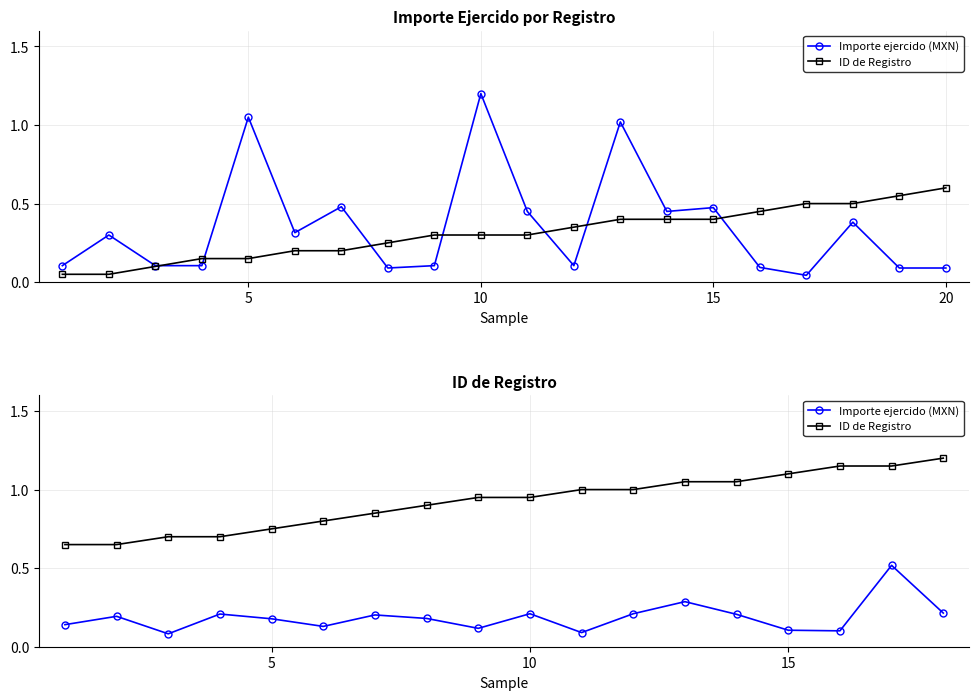

Is the value of Importe ejercido (MXN) at 14 greater than the value of ID de Registro at 5?

No